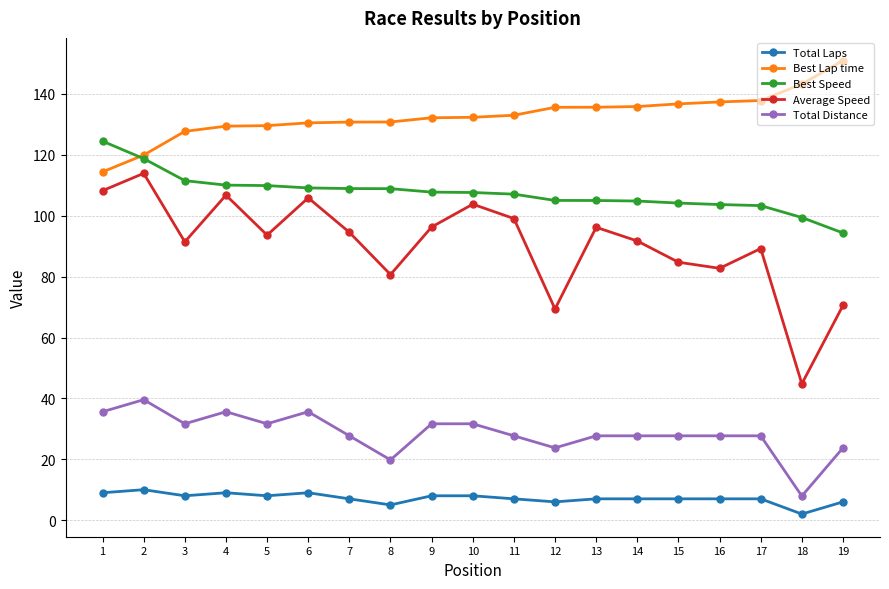

The Best Lap time series shows 151.0 at 19. True or false?

True